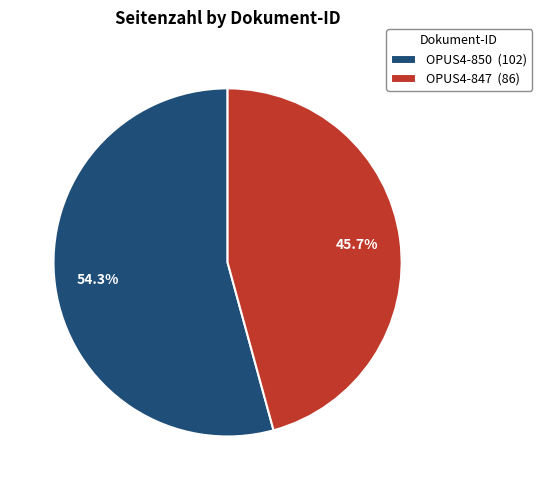

What is the smallest slice in the pie chart?

OPUS4-847